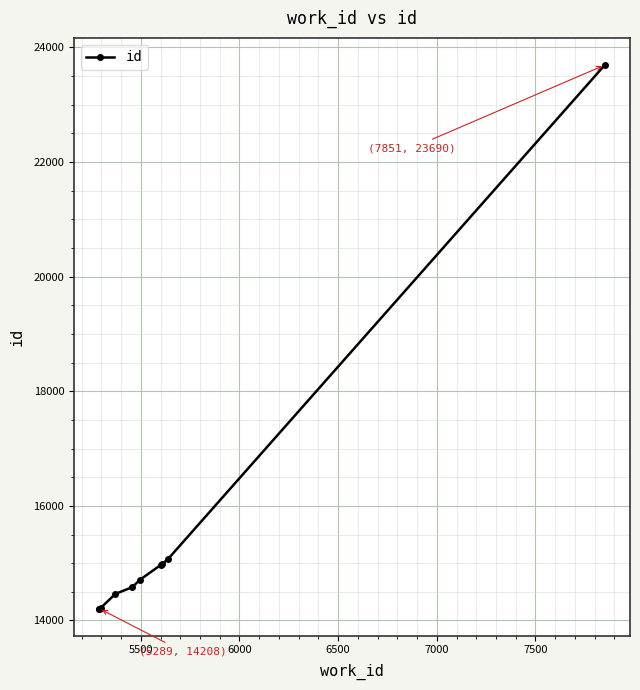

Reading left to right, transcribe all the data shown in this chart.

14208	14209	14217	14464	14580	14714	14974	14978	15073	23690